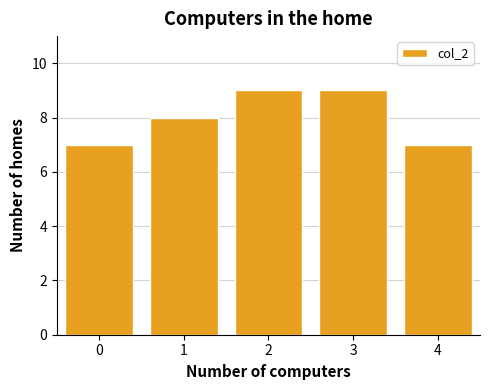

Reading left to right, extract all data points from this chart.

0=7	1=8	2=9	3=9	4=7